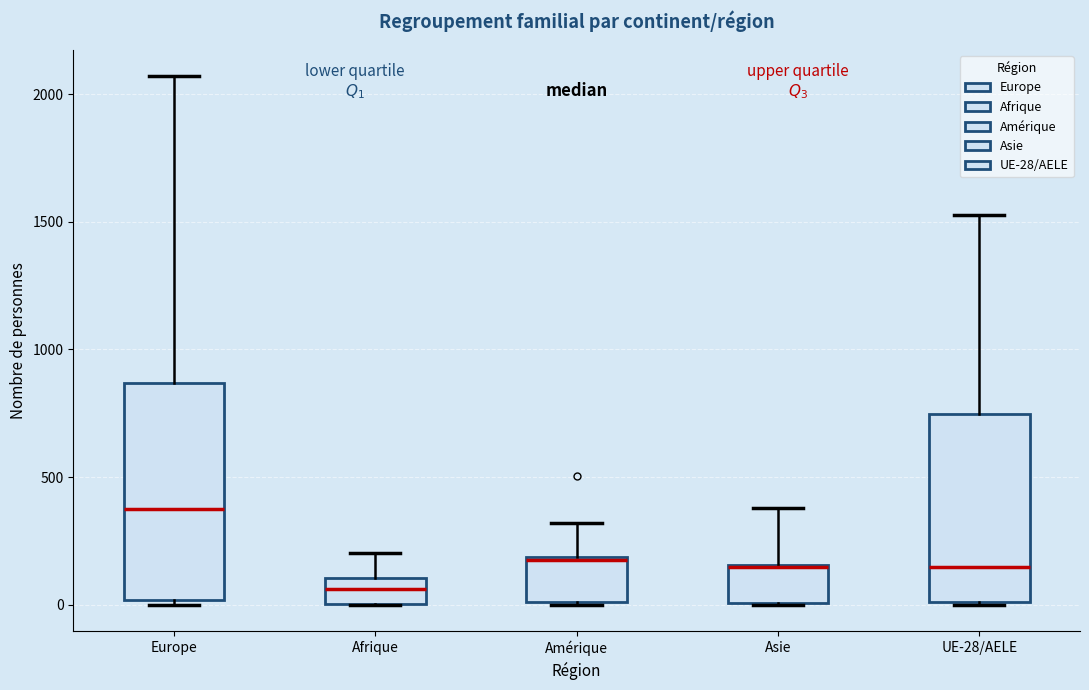

Where is the upper edge of the box for Asie on the y-axis? The values are not printed on the chart, so give them approximately, as read against the axis.

150